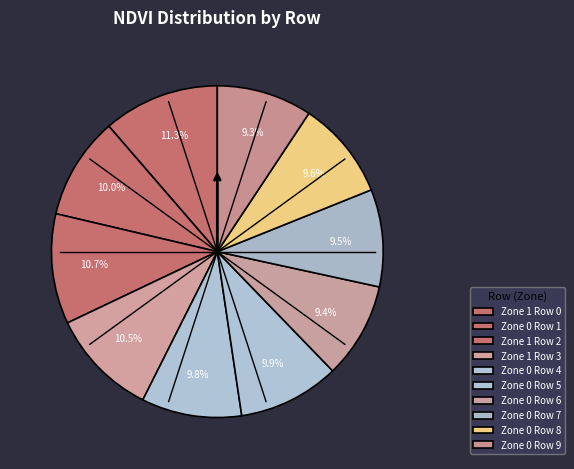

Which category has the biggest portion of the pie?

Zone 1 Row 0